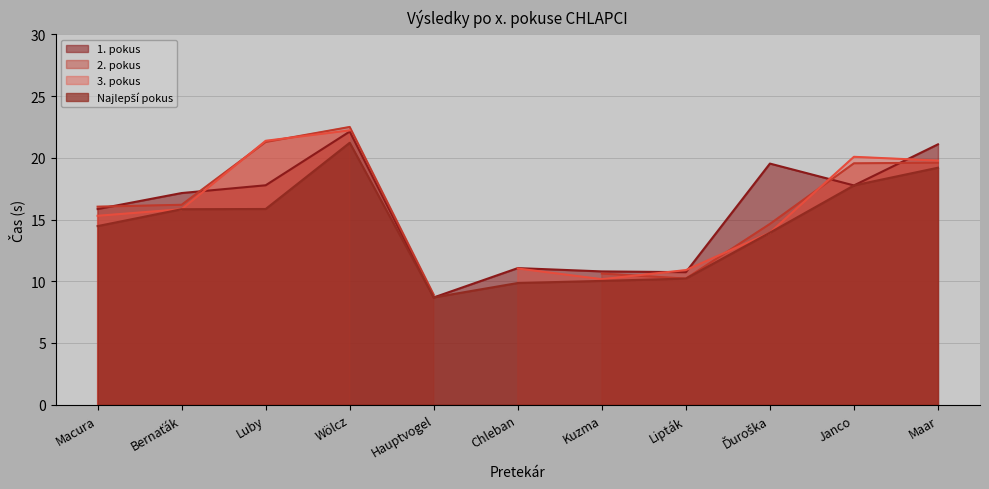

Is it true that 1. pokus equals 19.5 at Ďuroška?

True